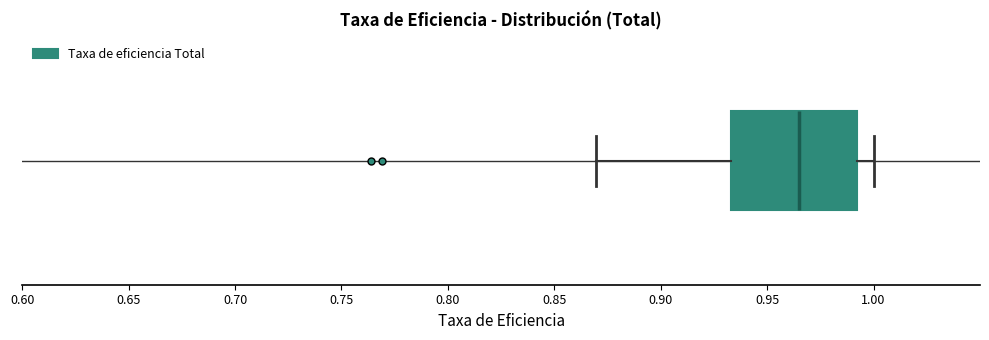

Read this box plot against the x-axis: the position of the median line, the range covered by the box, and the ends of both whiskers. The values are not printed on the chart, so give them approximately, as read against the axis.

median 0.965, box 0.935 to 0.990, whiskers 0.870 to 1.000